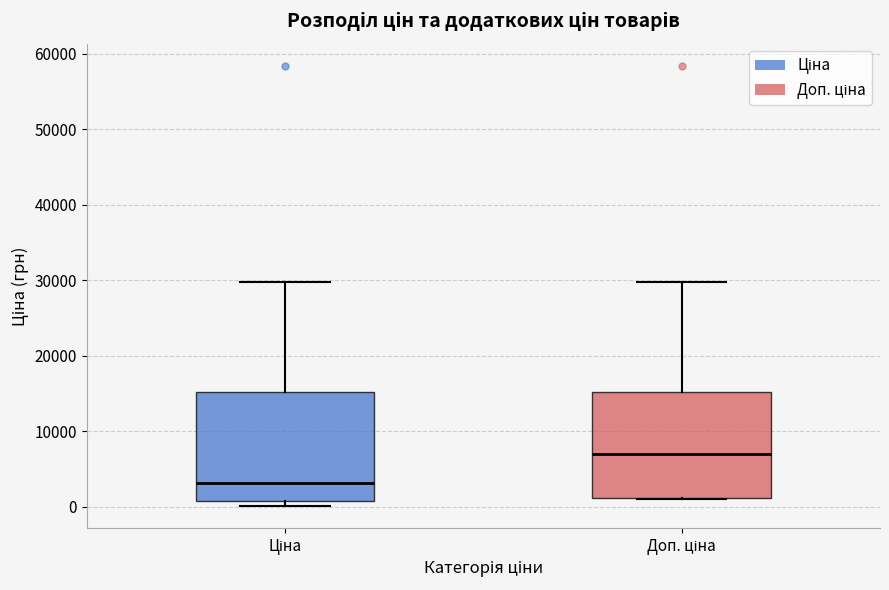

Reading left to right, transcribe this box plot: for each box, give where its median line is, the range the box spans, and where its two whiskers end, as read against the y-axis. The values are not printed on the chart, so give them approximately, as read against the axis.

Ціна: median 3000, box 1000 to 15000, whiskers 0 to 30000
Доп. ціна: median 7000, box 1000 to 15000, whiskers 1000 to 30000